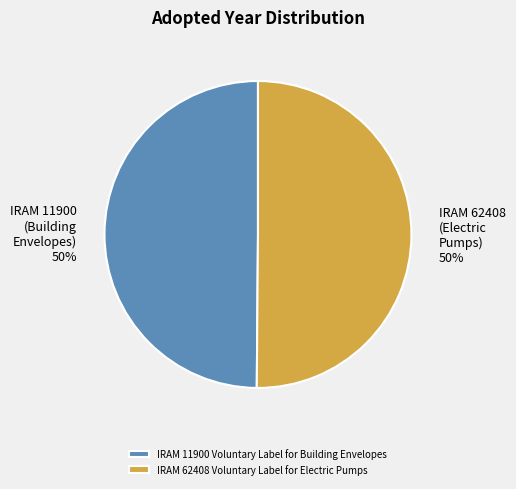

To the nearest percent, what is the average slice percentage?

50%